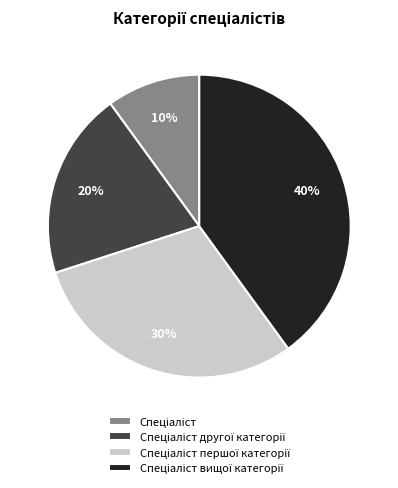

Count the number of slices in the pie.

4